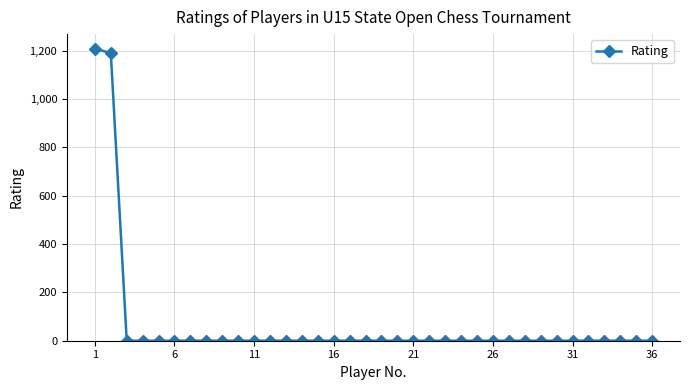

What is the sum of all values?

2400